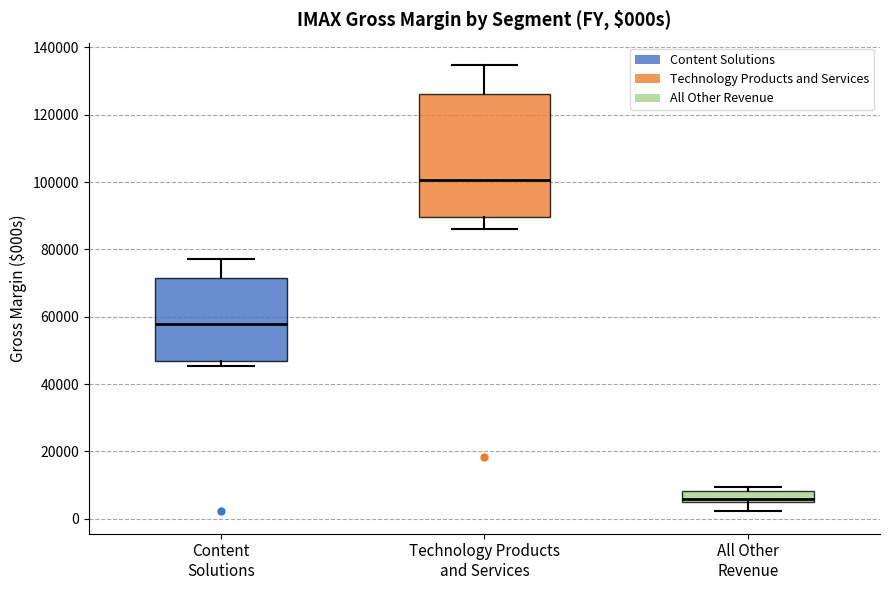

Which box's median line is the lowest?

All Other Revenue